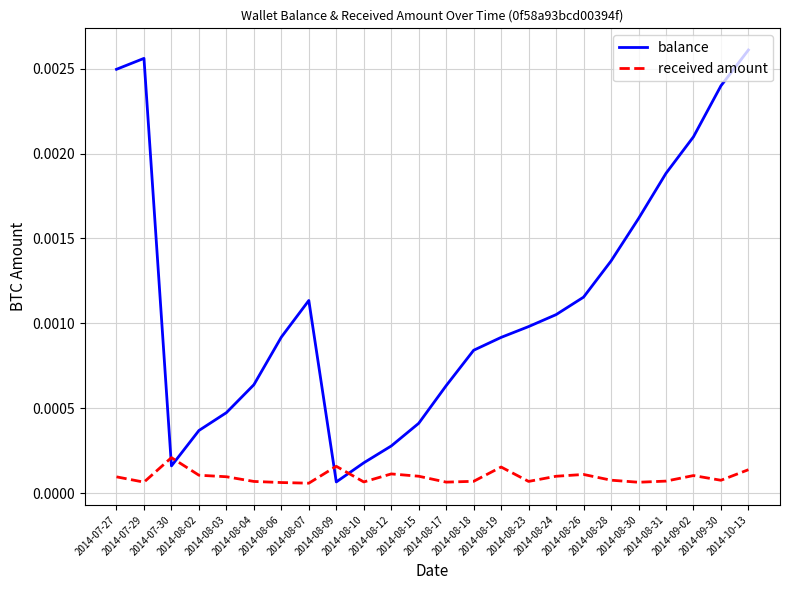

List the series in order of their overall mean, lowest first.

received amount, balance